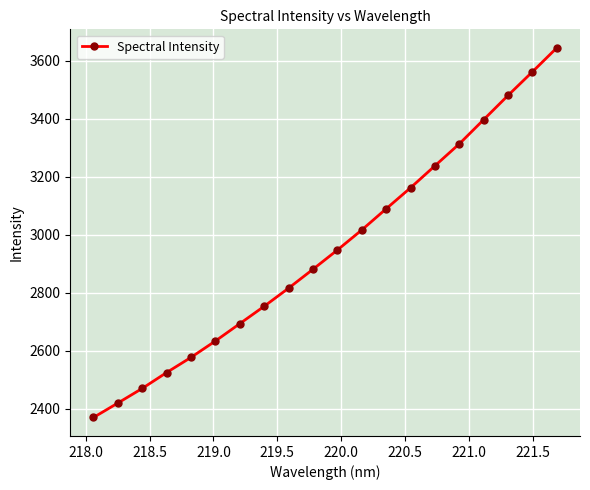

What is the value of the 2nd point from the left?

2419.4